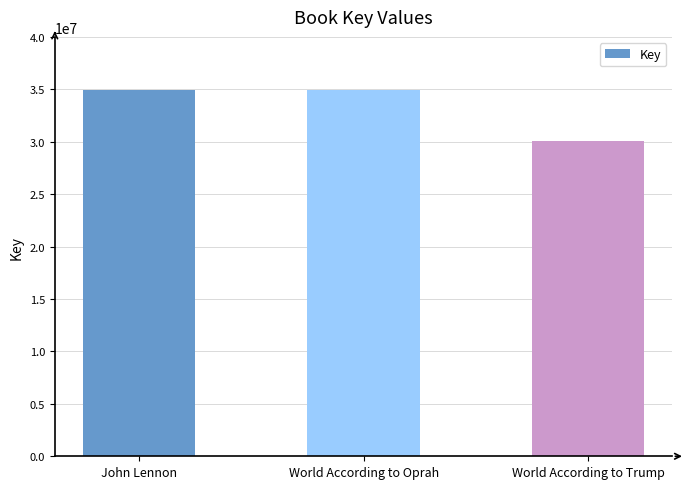

True or false: the data shows 30026593 at World According to Trump.

True